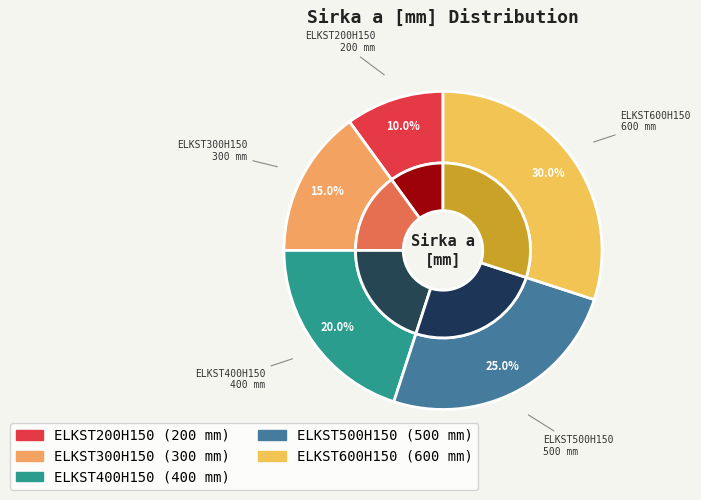

To the nearest percent, what percentage of the pie is ELKST400H150?

20%